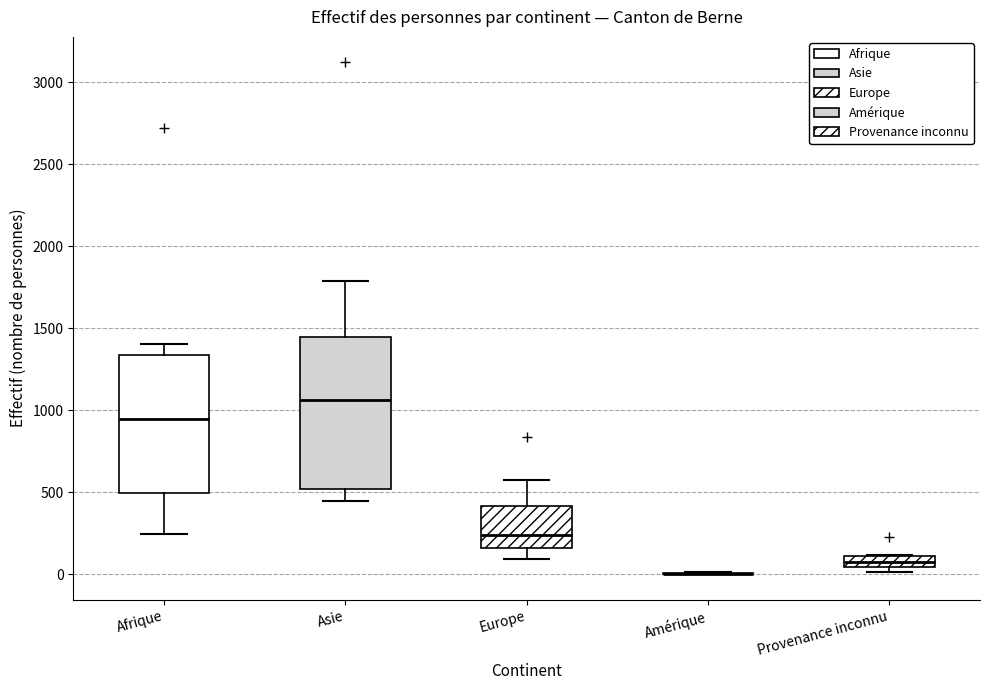

Comparing the boxes themselves (not the whiskers), which one is the tallest?

Asie